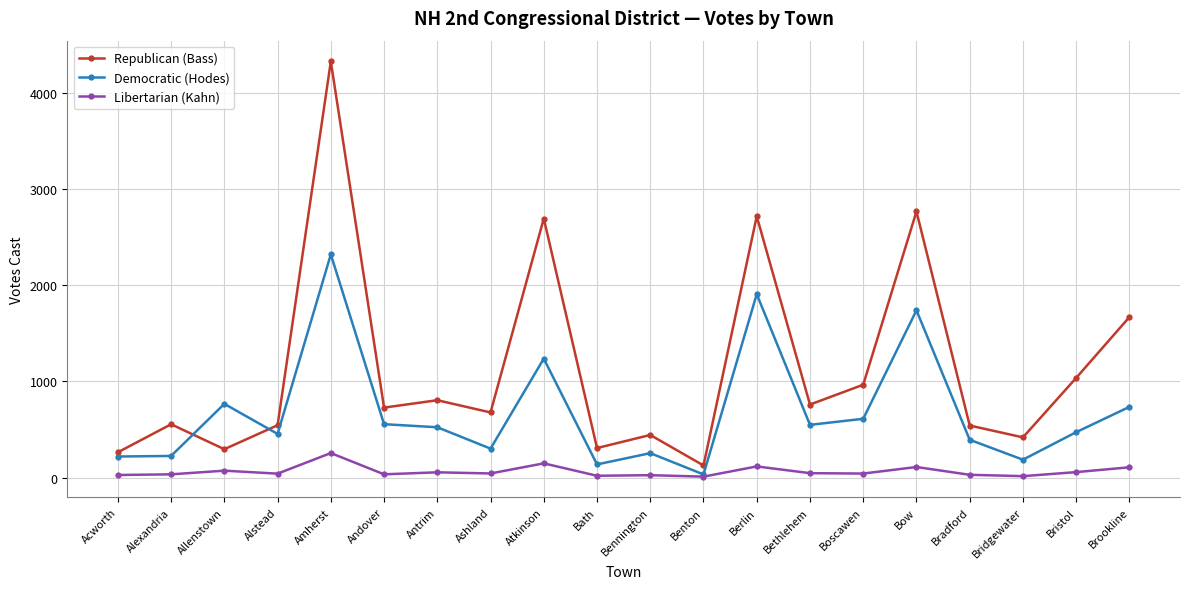

Which series has the largest range (max minus min)?

Republican (Bass)